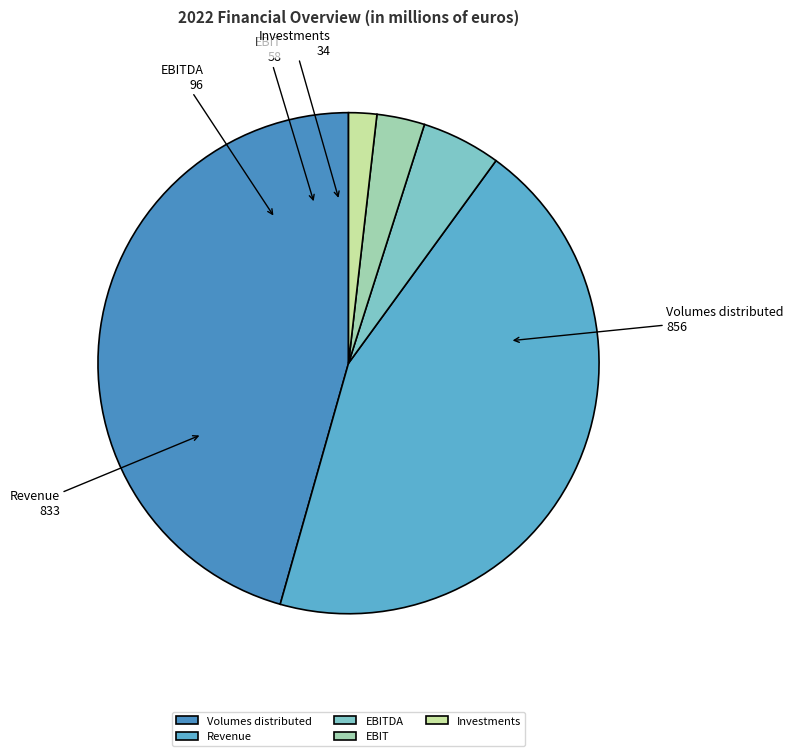

The Investments slice represents 8% of the pie. True or false?

False